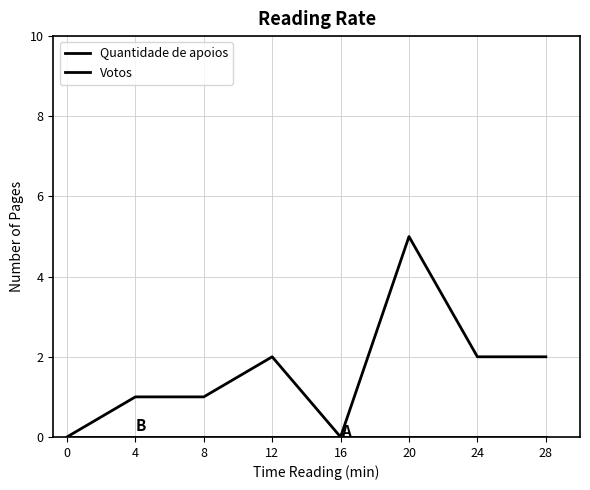

Does the chart have visible grid lines?

Yes